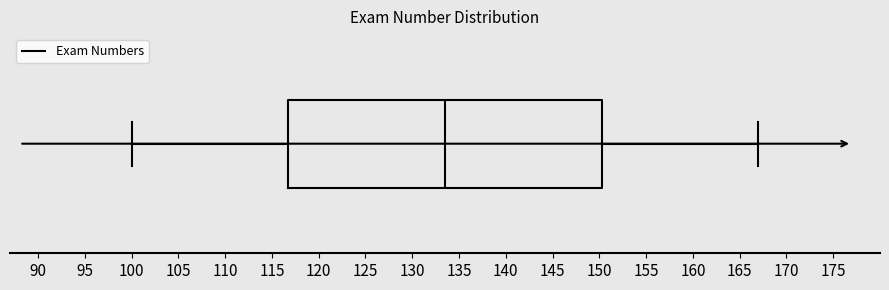

Read this box plot against the x-axis: the position of the median line, the range covered by the box, and the ends of both whiskers. The values are not printed on the chart, so give them approximately, as read against the axis.

median 133.5, box 117.0 to 150.5, whiskers 100.0 to 167.0